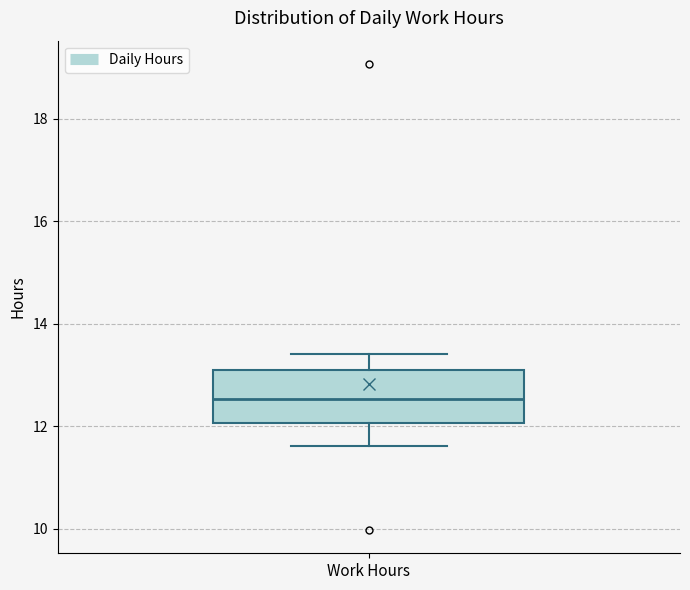

Transcribe this box plot: give where the median line is, the range the box spans, and where the two whiskers end, as read against the y-axis. The values are not printed on the chart, so give them approximately, as read against the axis.

median 12.6, box 12.0 to 13.2, whiskers 11.6 to 13.4